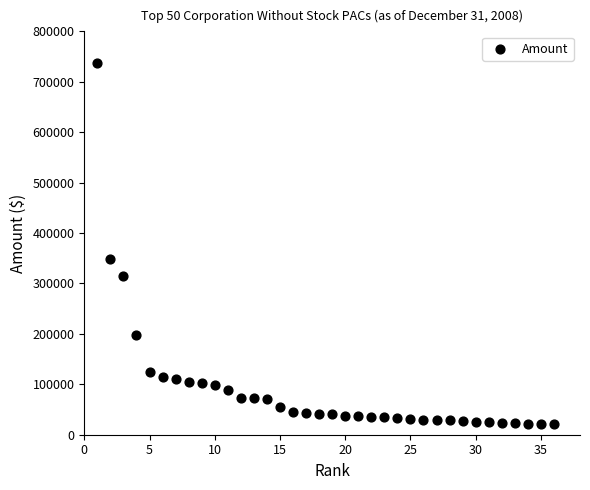

What is the range of X values (max minus min)?

35.0